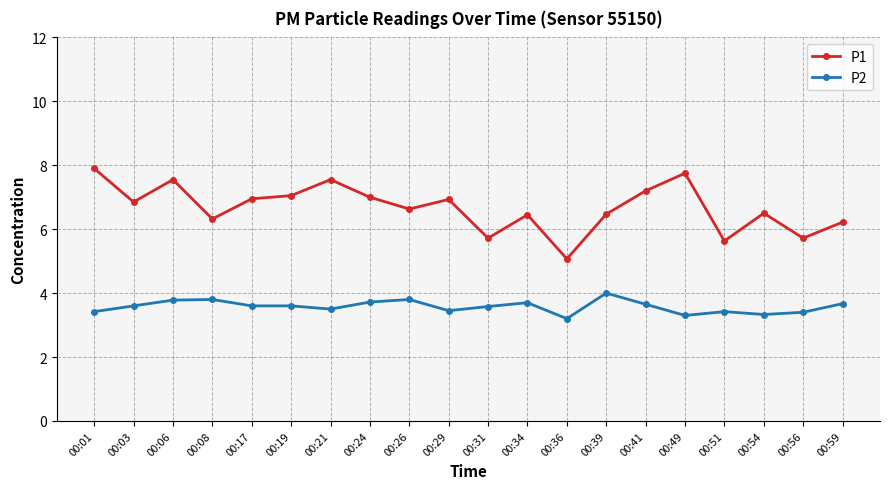

What is the difference between the P2 values at 00:19 and 00:24?

0.1